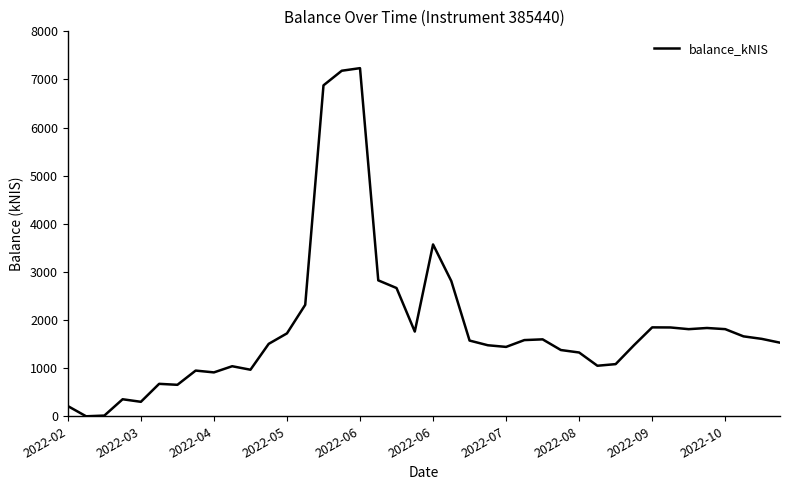

What is the greatest value displayed?

7234.9